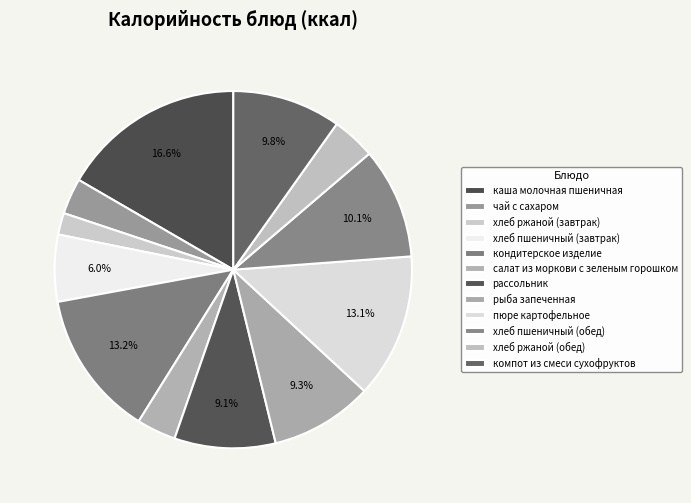

How many segments does this pie chart have?

12